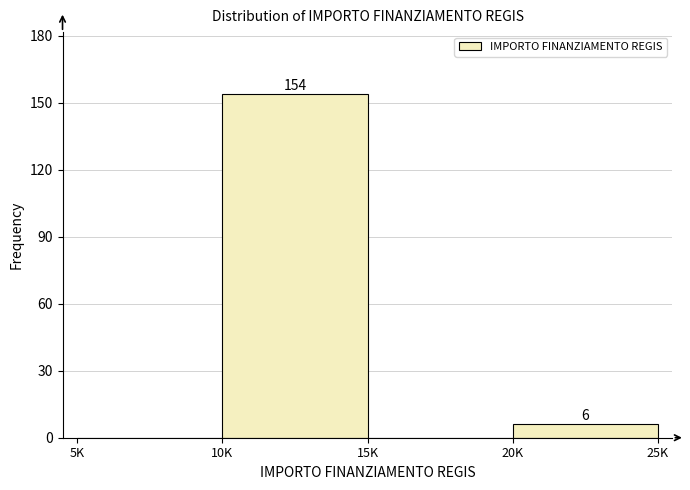

Reading right to left, what are all the values shown in this chart?

20K=6	15K=0	10K=154	5K=0